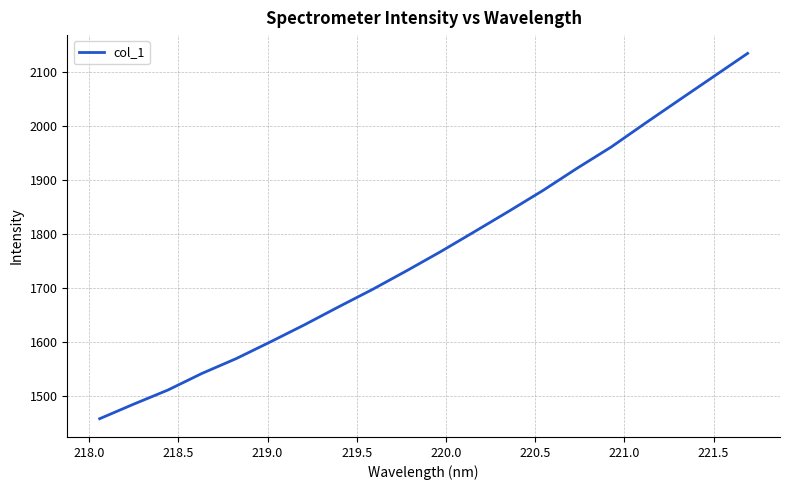

What is the average value?

1767.2